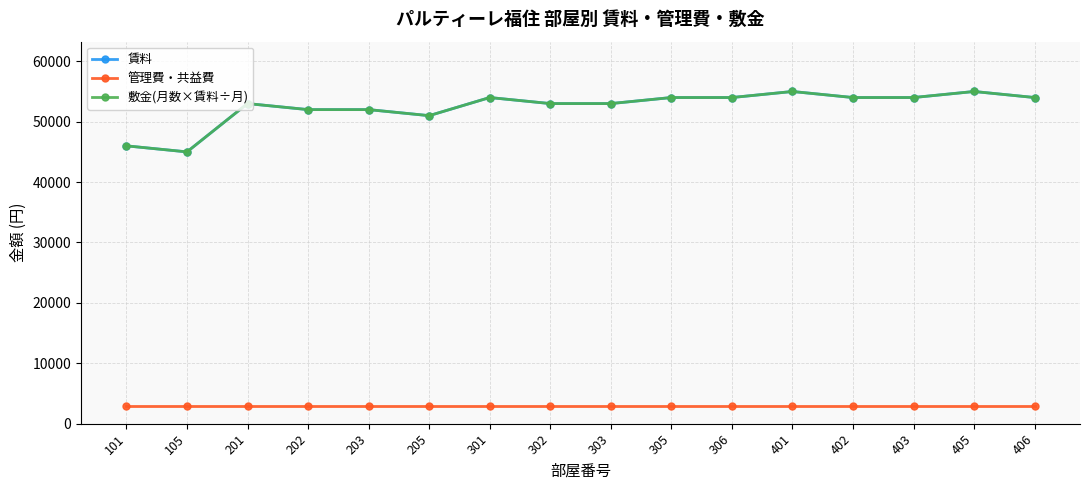

What is the spread (max minus min) of values at 405?

52000